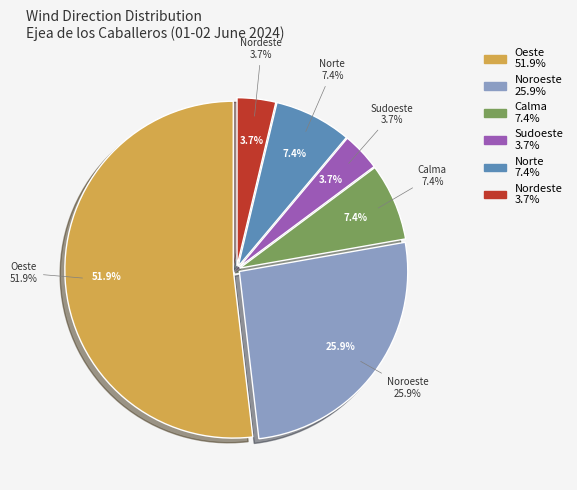

Approximately how many times larger is the value at Calma compared to Nordeste?

2.0